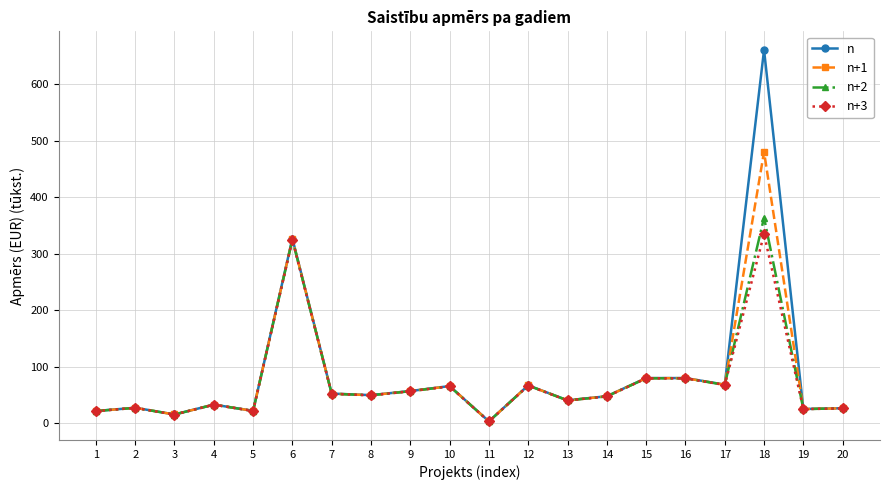

True or false: n has a value of 68.6 at 17.

True